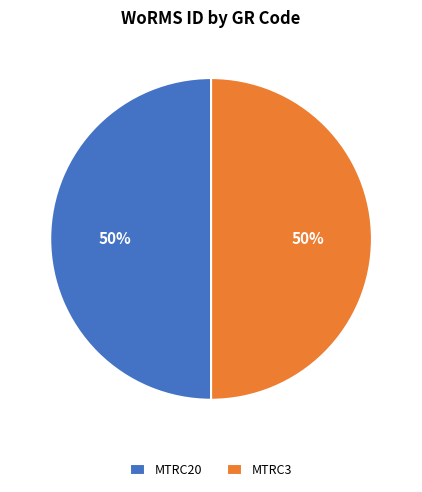

To the nearest percent, what is the combined percentage of MTRC20 and MTRC3?

100%